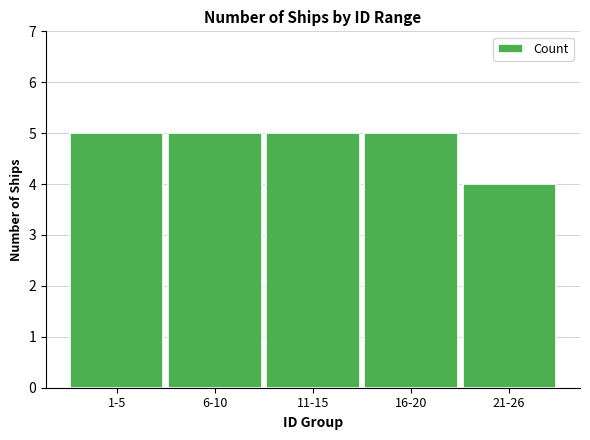

Reading left to right, transcribe all the data shown in this chart.

1-5=5	6-10=5	11-15=5	16-20=5	21-26=4